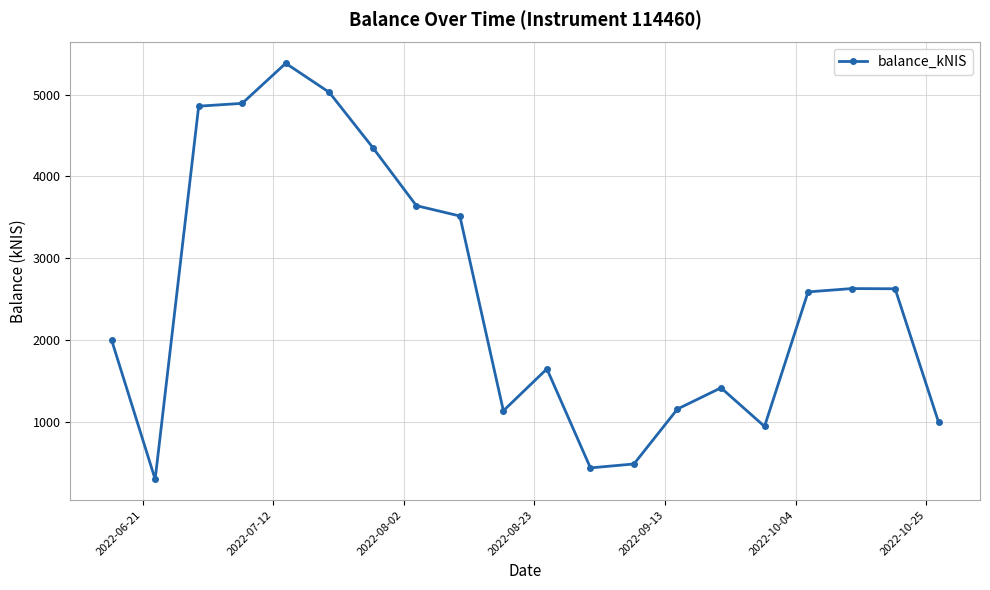

What is the smallest value displayed?

296.6